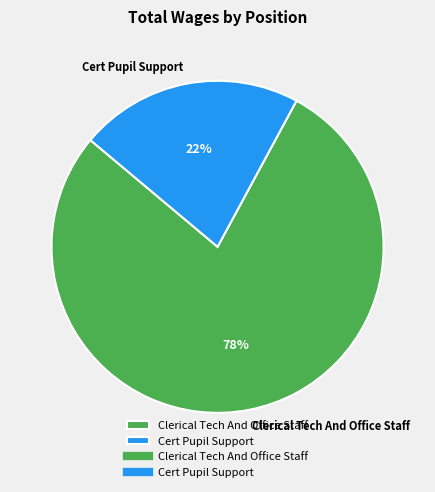

To the nearest percent, what portion does Clerical Tech And Office Staff represent?

78%